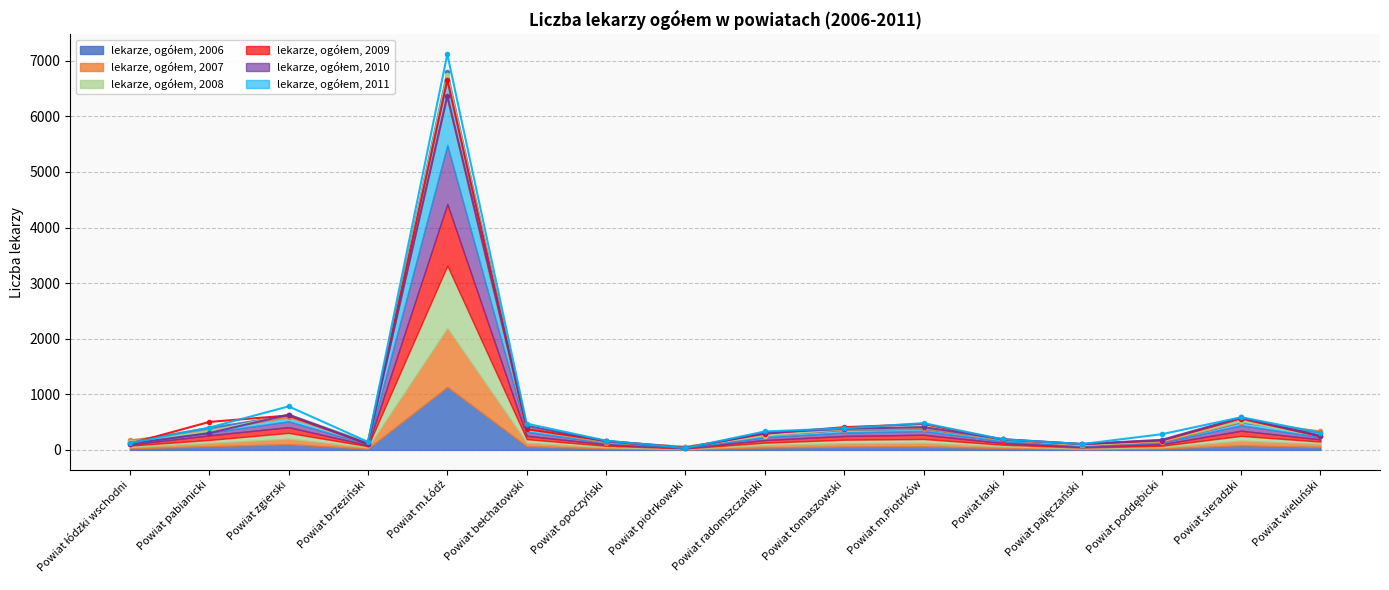

What is the label of the 15th point from the right?

Powiat pabianicki